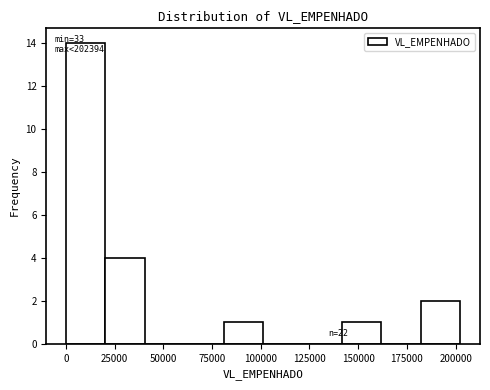

Over which range of the x-axis is the bar tallest?

0 to 20000